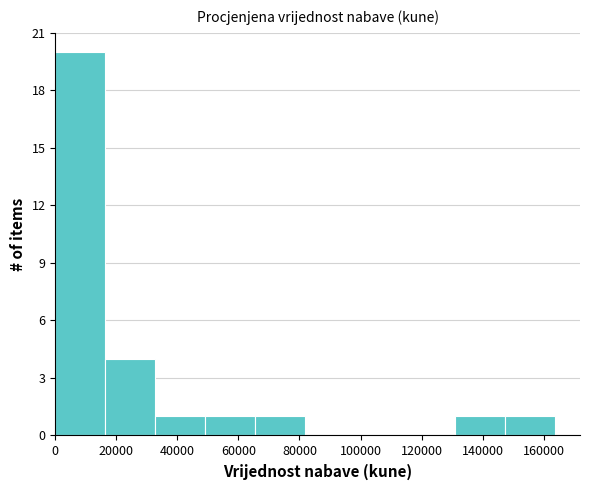

Reading left to right, list every bar in this chart as the range it spans on the x-axis followed by its height. Neither the bar edges nor the heights are printed on the chart, so give them approximately, as read against the axes.

0 to 16000: 20
16000 to 32000: 4
32000 to 50000: 1
50000 to 66000: 1
66000 to 82000: 1
82000 to 98000: 0
98000 to 114000: 0
114000 to 130000: 0
130000 to 148000: 1
148000 to 164000: 1